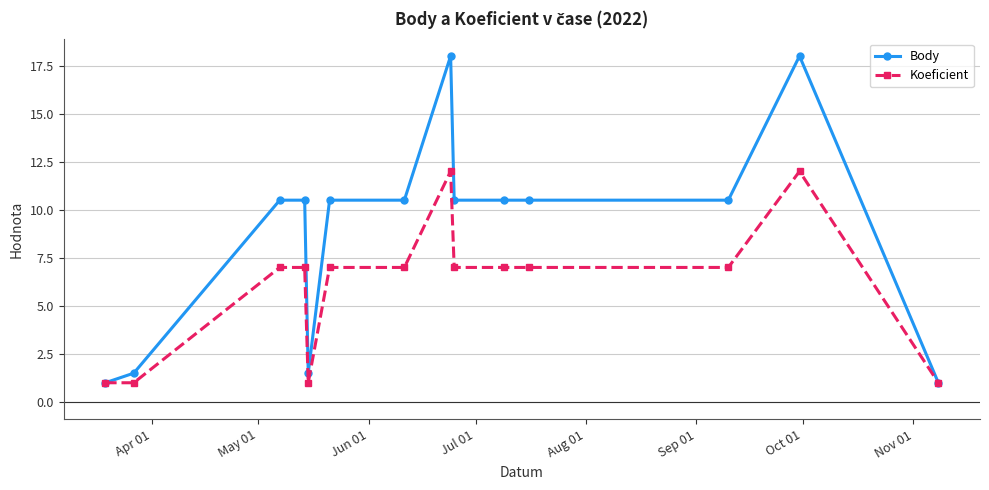

Reading left to right, extract all data points from this chart.

Body: 1.0	1.5	10.5	10.5	1.5	10.5	10.5	18.0	10.5	10.5	10.5	10.5	18.0	1.0
Koeficient: 1.0	1.0	7.0	7.0	1.0	7.0	7.0	12.0	7.0	7.0	7.0	7.0	12.0	1.0